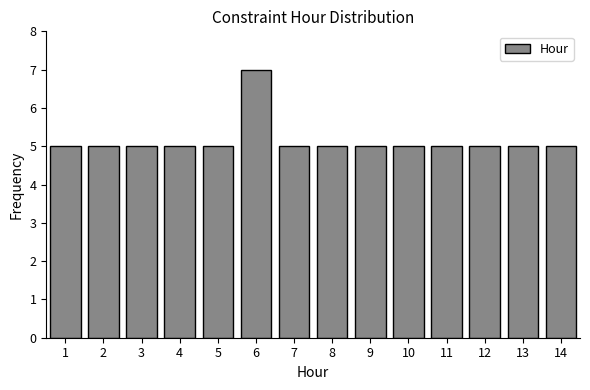

Reading left to right, list all the values displayed in this chart.

5	5	5	5	5	7	5	5	5	5	5	5	5	5